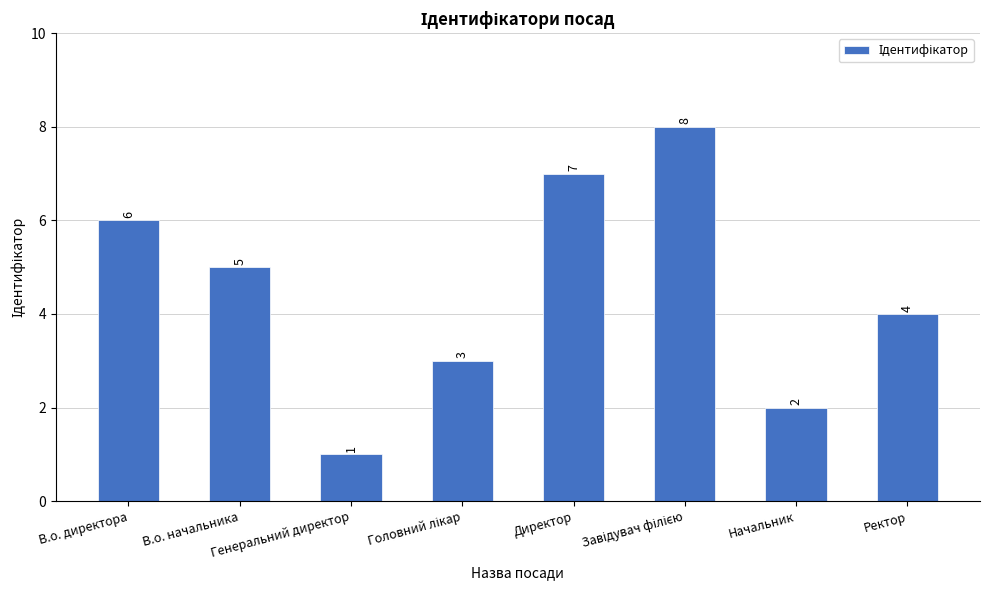

How many values are between 3 and 7?

5